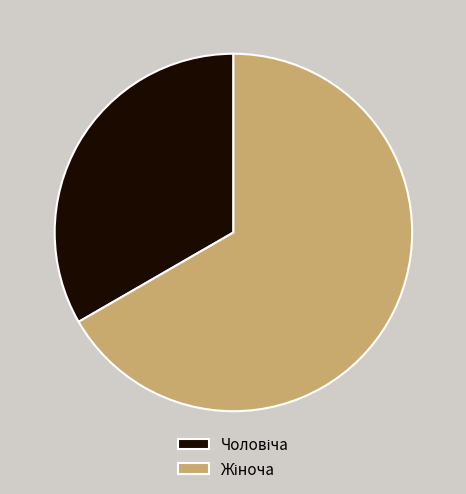

Count the number of slices in the pie.

2